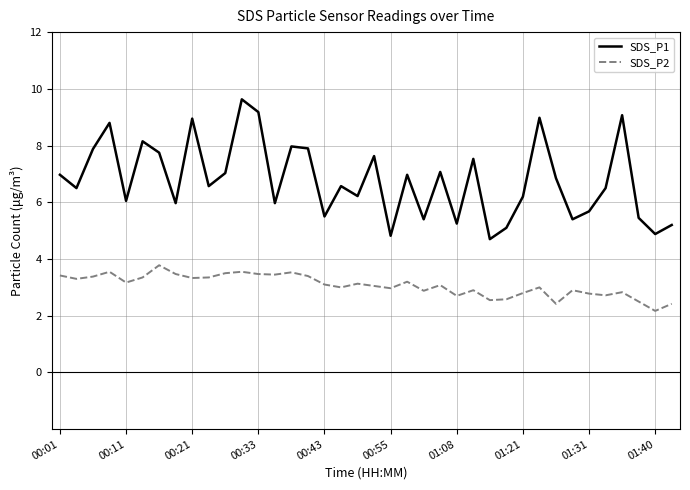

Is this an area chart (filled region under the line)?

No